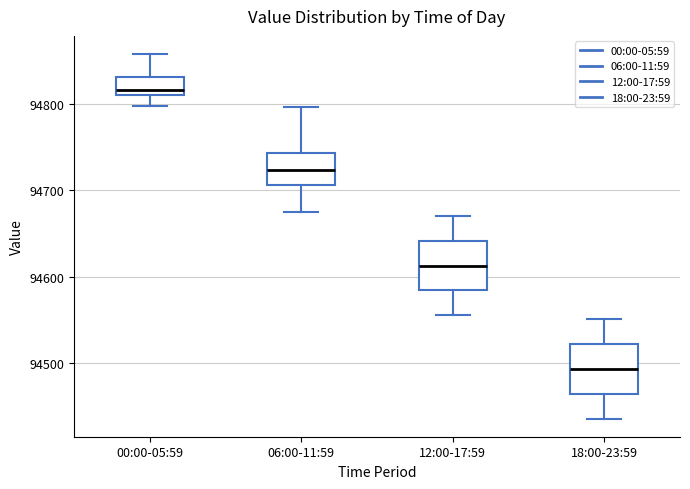

Reading left to right, read every box against the y-axis: the position of its median line, the range the box covers, and the ends of its whiskers. The values are not printed on the chart, so give them approximately, as read against the axis.

00:00-05:59: median 94820, box 94810 to 94830, whiskers 94800 to 94860
06:00-11:59: median 94720, box 94710 to 94740, whiskers 94680 to 94800
12:00-17:59: median 94610, box 94580 to 94640, whiskers 94560 to 94670
18:00-23:59: median 94490, box 94460 to 94520, whiskers 94440 to 94550